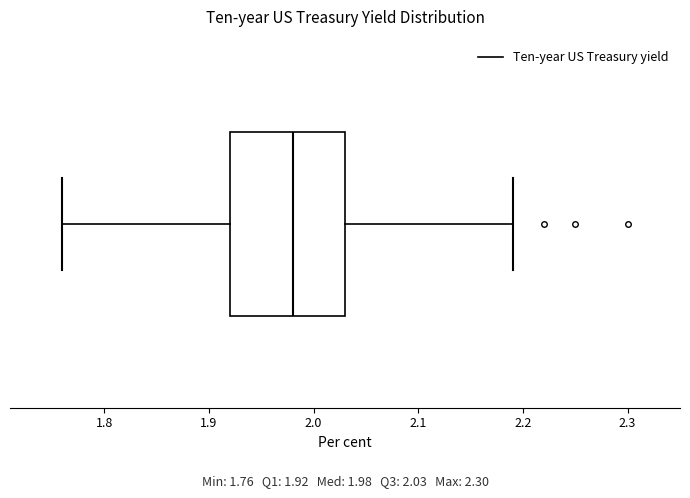

Where does the left whisker of the box end on the x-axis? The values are not printed on the chart, so give them approximately, as read against the axis.

1.76